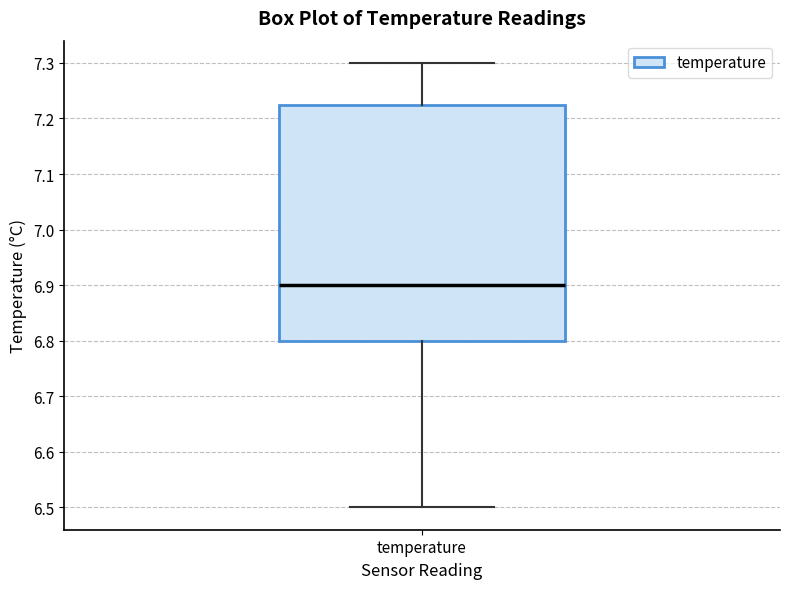

Read this box plot against the y-axis: the position of the median line, the range covered by the box, and the ends of both whiskers. The values are not printed on the chart, so give them approximately, as read against the axis.

median 6.90, box 6.80 to 7.23, whiskers 6.50 to 7.30